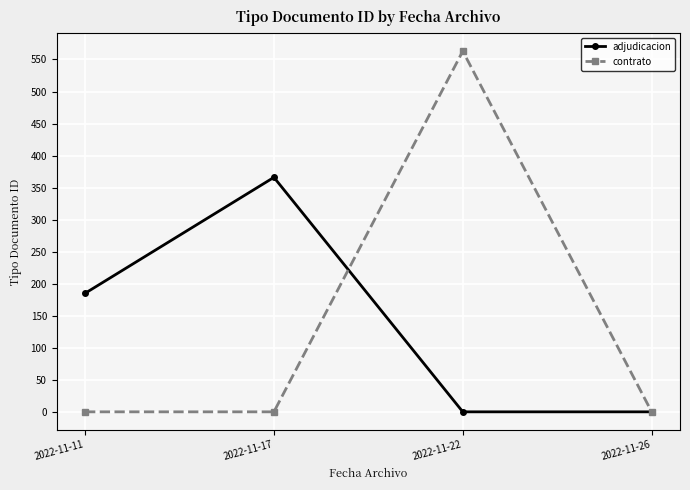

The value of adjudicacion at 2022-11-26 is -203. True or false?

False